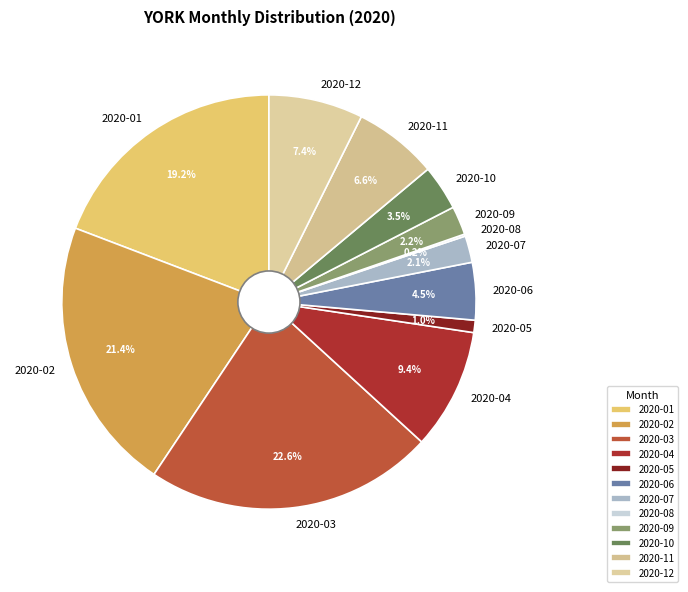

How many segments does this pie chart have?

12